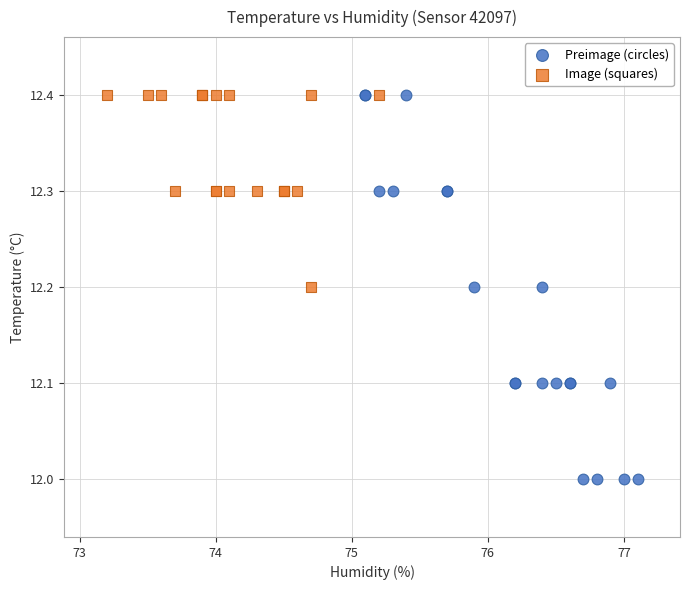

Which series reaches the minimum Y coordinate?

Preimage (circles)